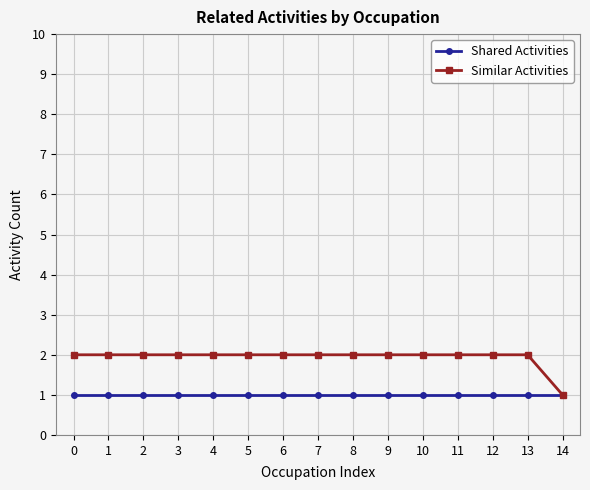

Rank the series by their average value, from lowest to highest.

Shared Activities, Similar Activities